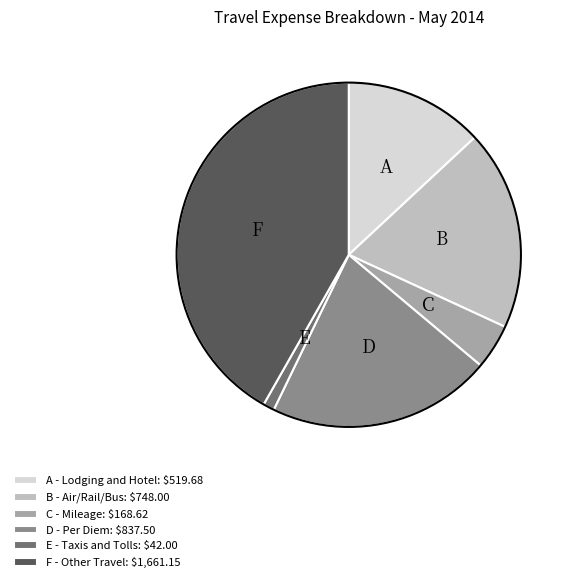

True or false: C - Mileage: $168.62 accounts for 4% of the total.

True